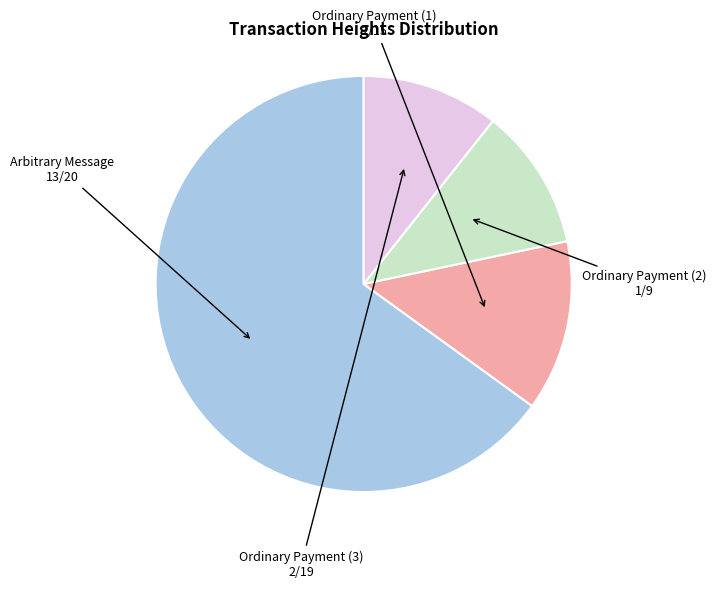

How many segments does this pie chart have?

4